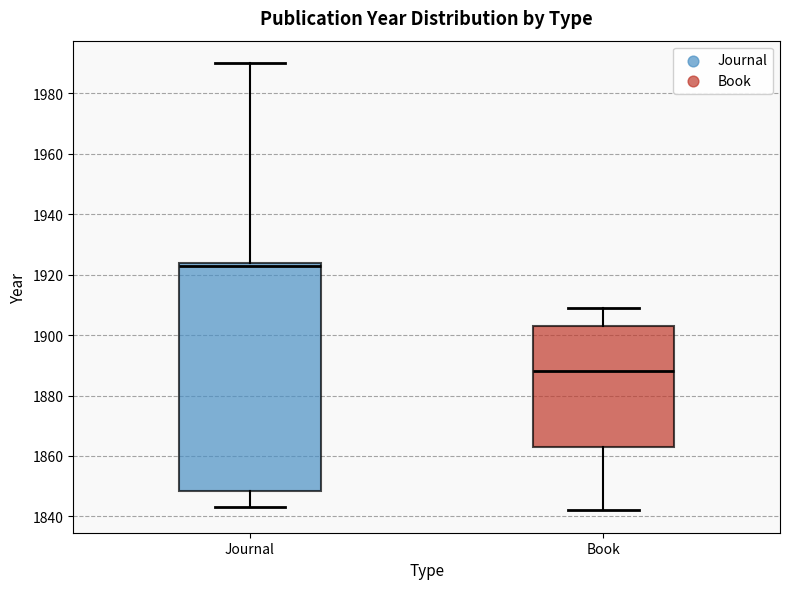

Which box's median line is the lowest?

Book